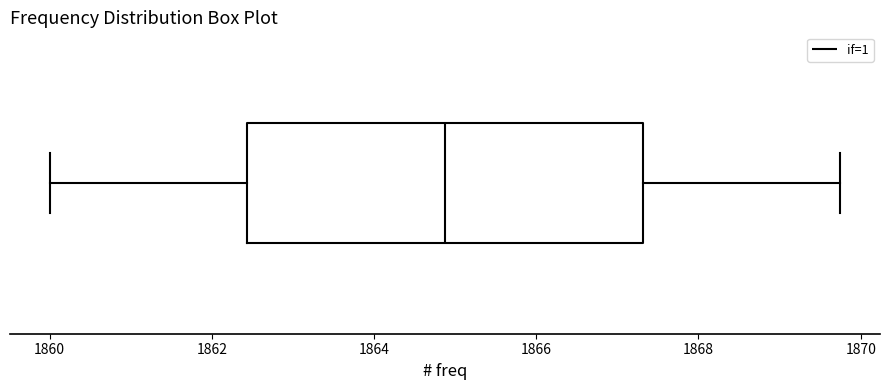

Transcribe this box plot: give where the median line is, the range the box spans, and where the two whiskers end, as read against the x-axis. The values are not printed on the chart, so give them approximately, as read against the axis.

median 1864.8, box 1862.4 to 1867.4, whiskers 1860.0 to 1869.8